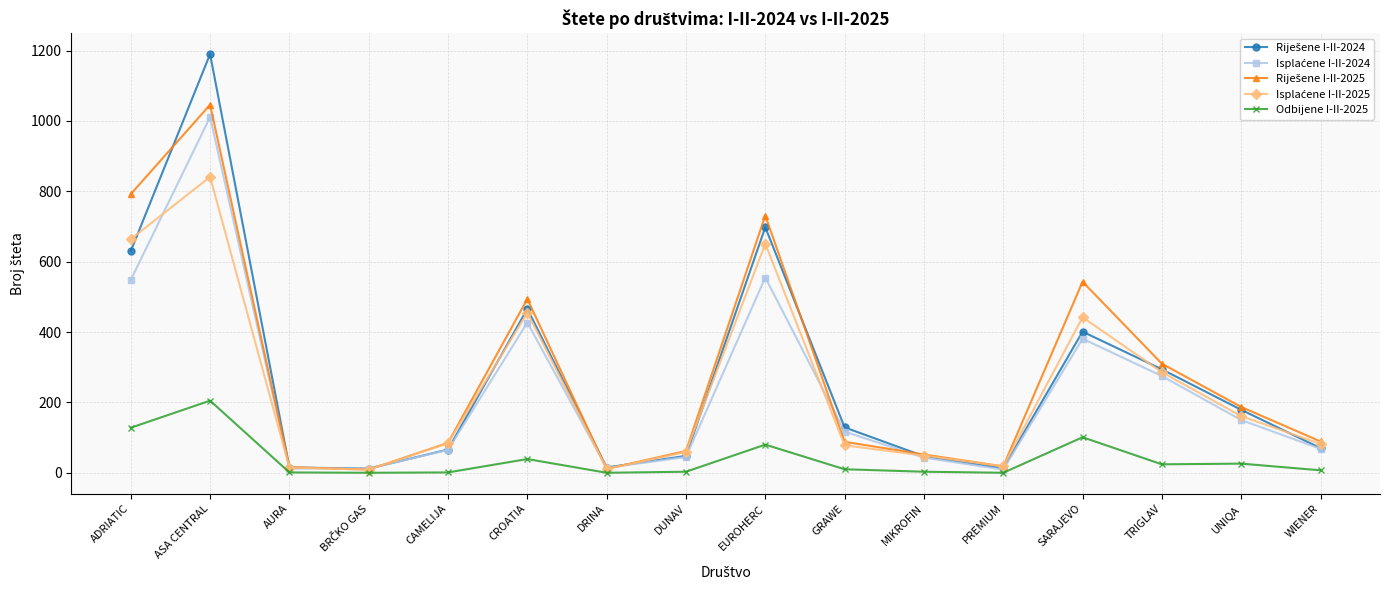

What is the label of the 4th point from the right?

SARAJEVO